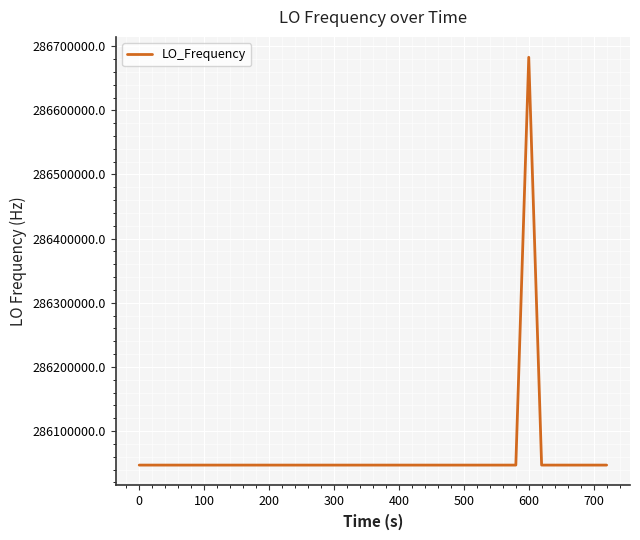

What is the smallest value displayed?

286046995.0